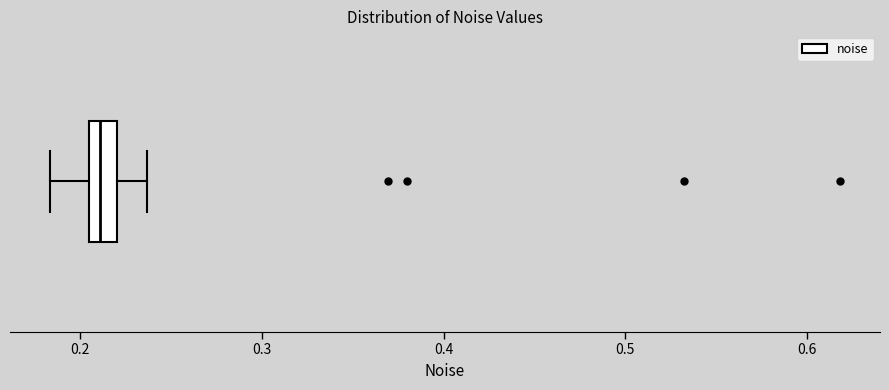

Where does the right whisker of the box end on the x-axis? The values are not printed on the chart, so give them approximately, as read against the axis.

0.24